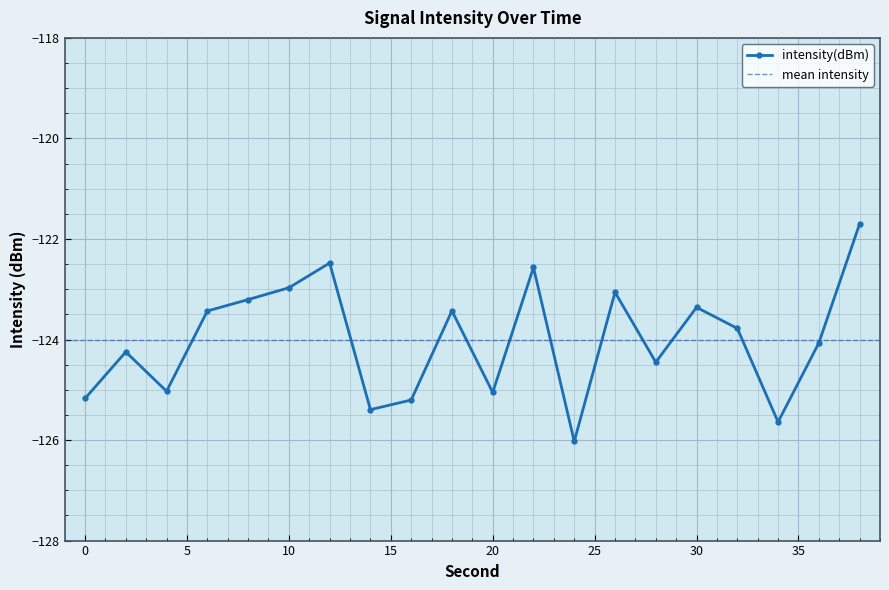

How many interior local peaks (higher than both neighbors) does the data have?

6